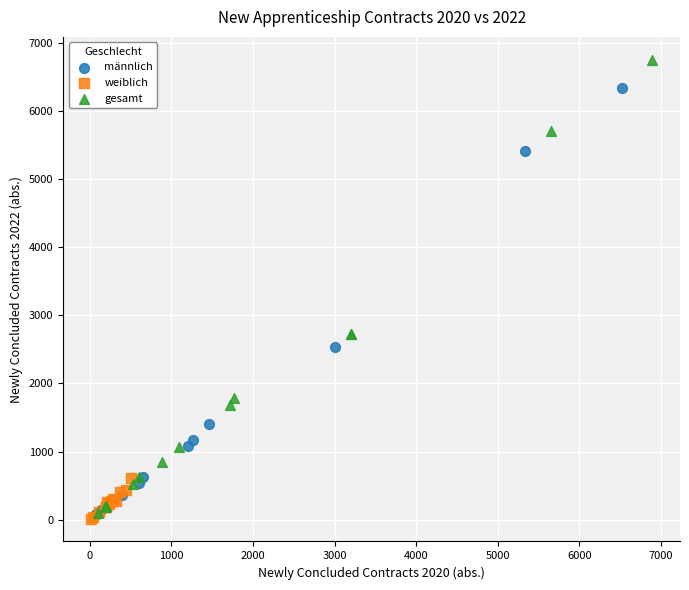

Which series has the widest spread of Y values?

gesamt